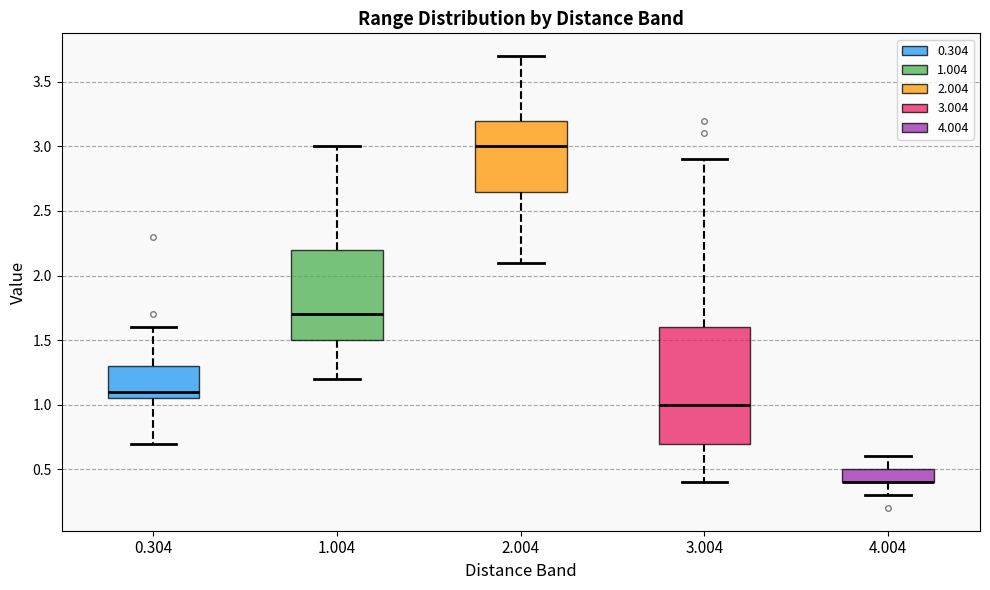

Comparing the boxes themselves (not the whiskers), which one is the tallest?

3.004